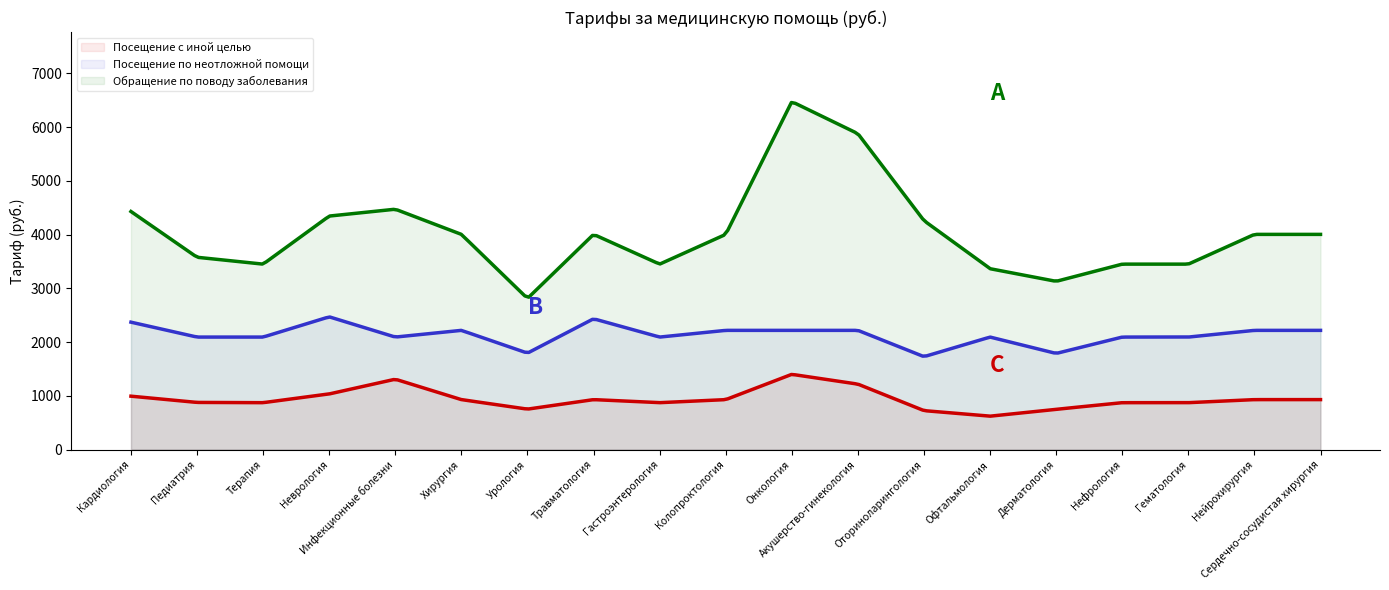

What is the label of the 6th point from the right?

Офтальмология